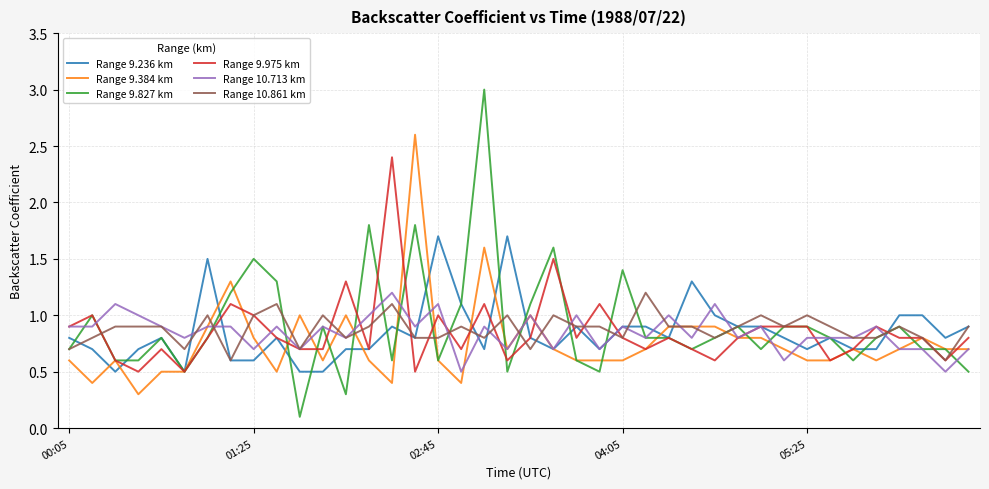

What is the highest value of the Range 9.827 km series?

3.0